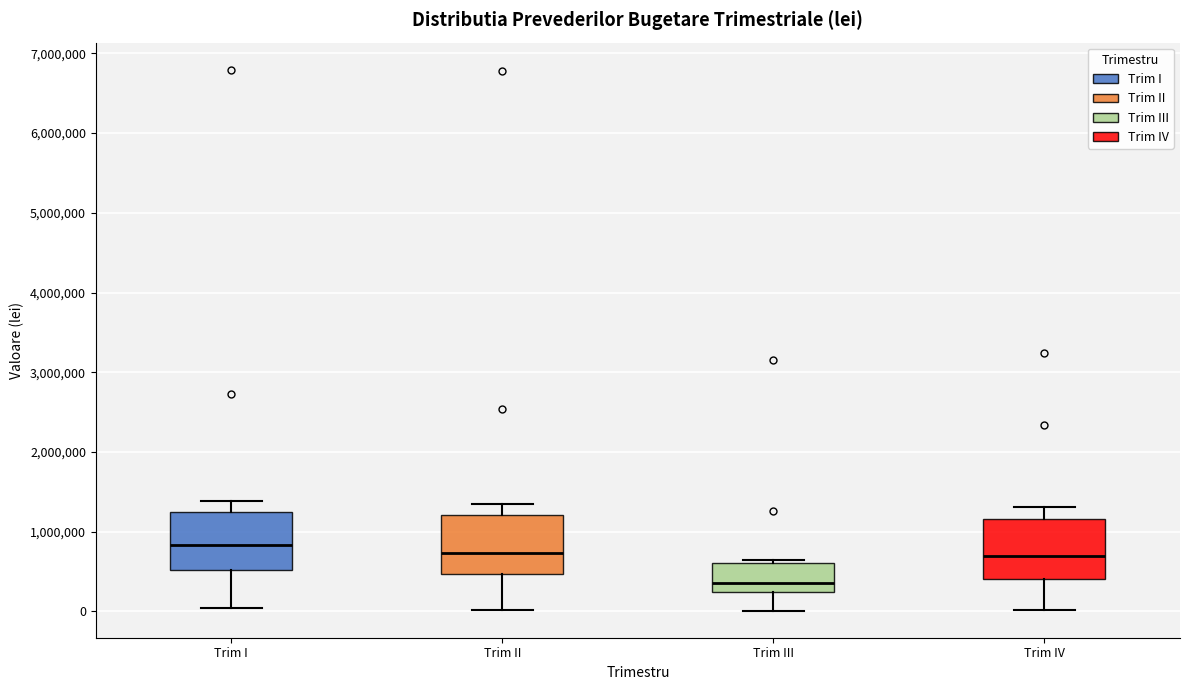

Reading left to right, read every box against the y-axis: the position of its median line, the range the box covers, and the ends of its whiskers. The values are not printed on the chart, so give them approximately, as read against the axis.

Trim I: median 800000, box 500000 to 1300000, whiskers 0 to 1400000
Trim II: median 700000, box 500000 to 1200000, whiskers 0 to 1400000
Trim III: median 400000, box 300000 to 600000, whiskers 0 to 700000
Trim IV: median 700000, box 400000 to 1200000, whiskers 0 to 1300000